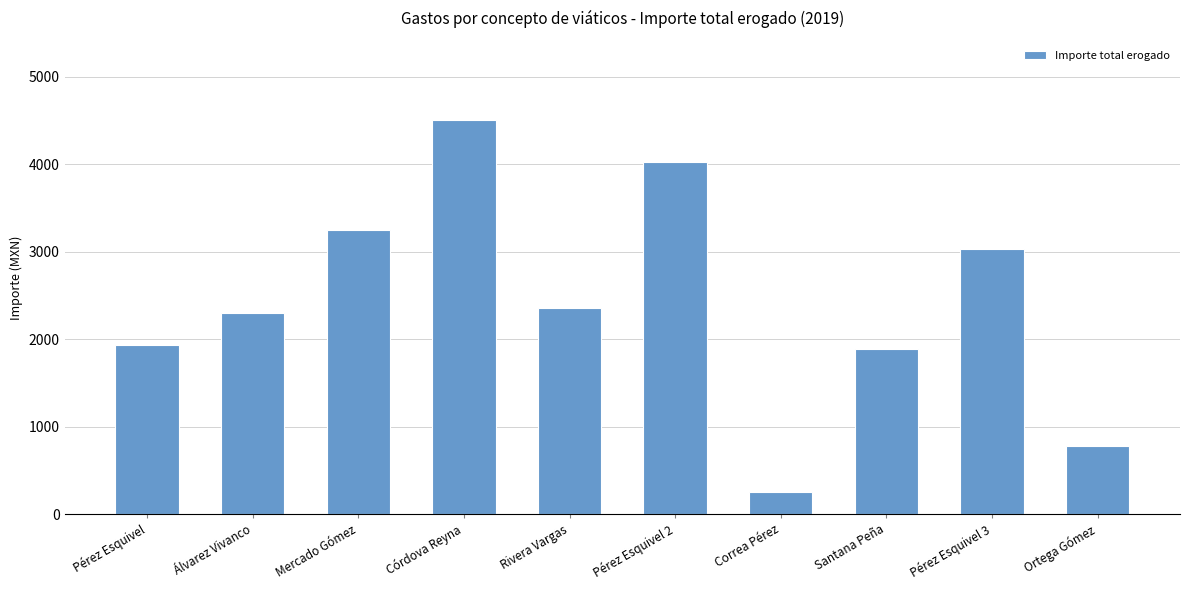

Is it true that the value at Pérez Esquivel 3 is 3030.0?

True